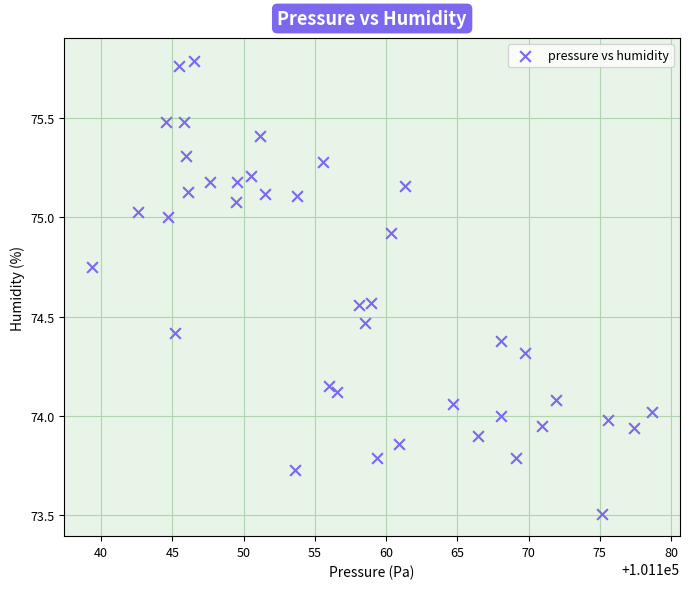

What is the range of Y values (max minus min)?

2.3